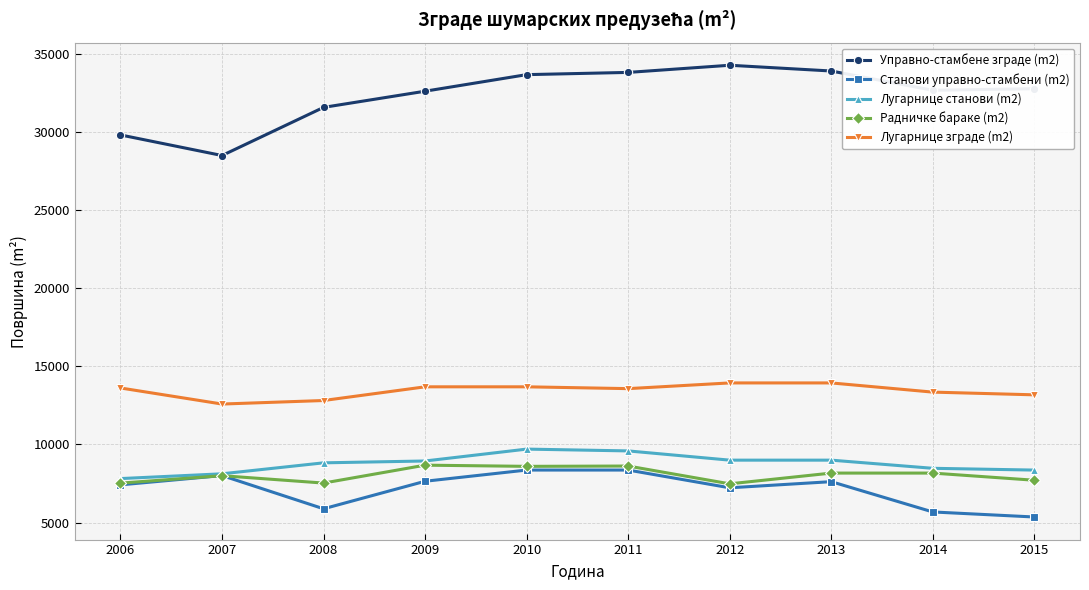

Between 2009 and 2011, which series saw the biggest shift?

Управно-стамбене зграде (m2)